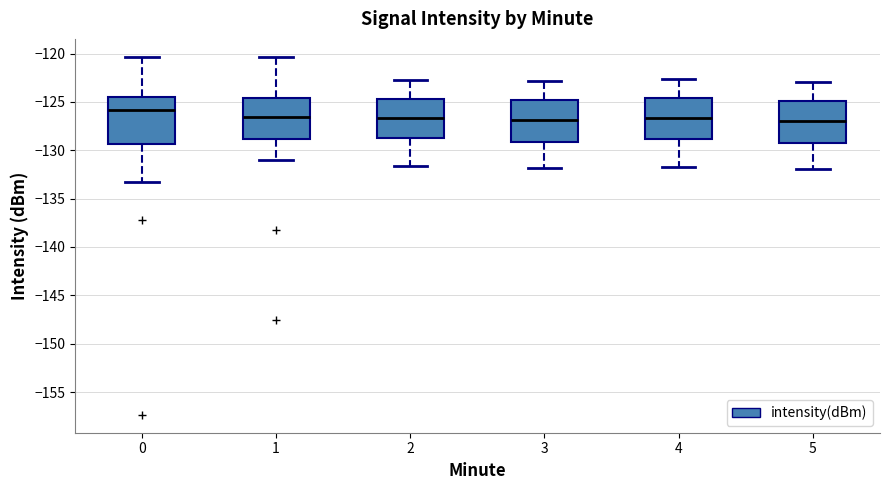

Reading left to right, read every box against the y-axis: the position of its median line, the range the box covers, and the ends of its whiskers. The values are not printed on the chart, so give them approximately, as read against the axis.

0: median -126.0, box -129.5 to -124.5, whiskers -133.5 to -120.5
1: median -126.5, box -129.0 to -124.5, whiskers -131.0 to -120.5
2: median -126.5, box -128.5 to -124.5, whiskers -131.5 to -122.5
3: median -127.0, box -129.0 to -125.0, whiskers -132.0 to -123.0
4: median -126.5, box -129.0 to -124.5, whiskers -131.5 to -122.5
5: median -127.0, box -129.0 to -125.0, whiskers -132.0 to -123.0